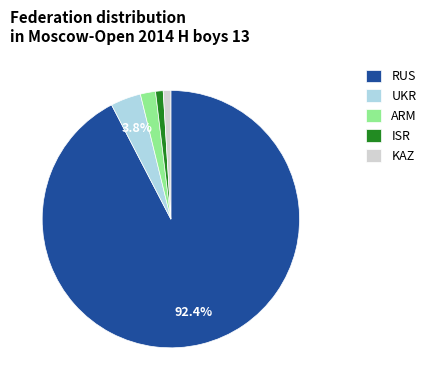

Which category has the biggest portion of the pie?

RUS